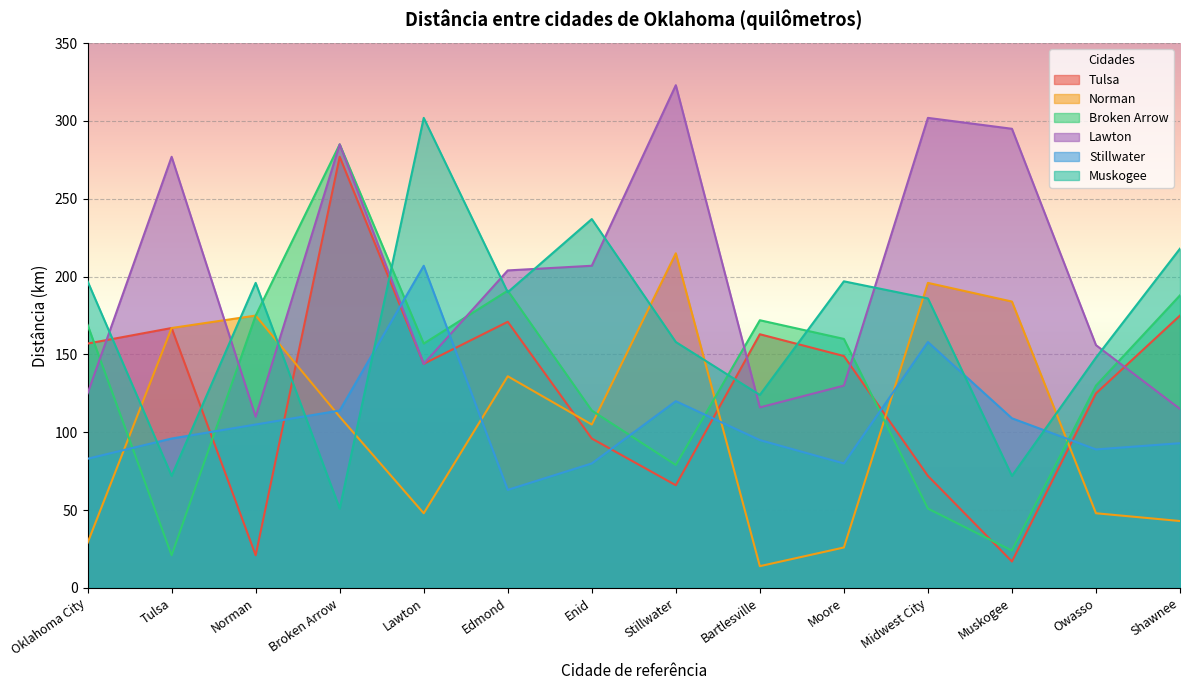

What is the value of the Broken Arrow point at the 13th from the left?

130